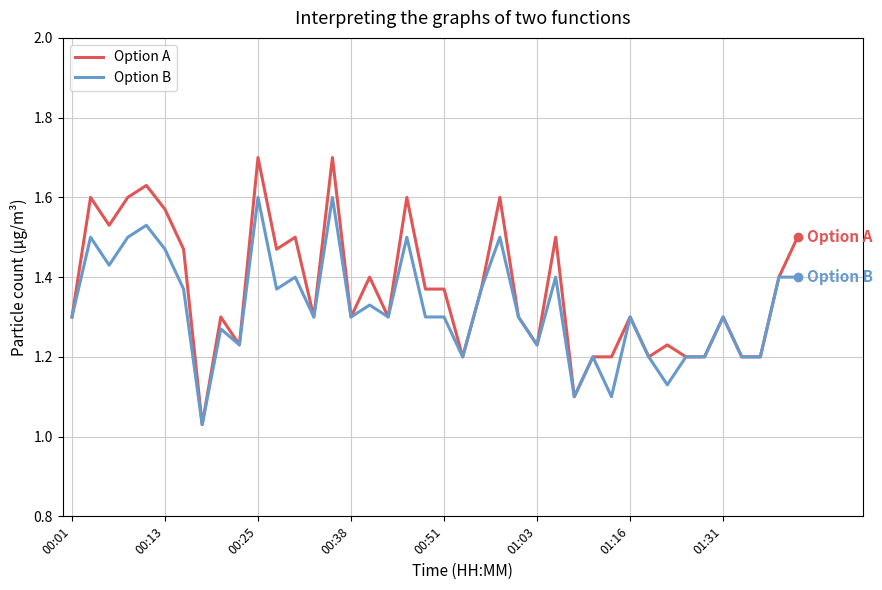

Which series has the largest range (max minus min)?

Option A